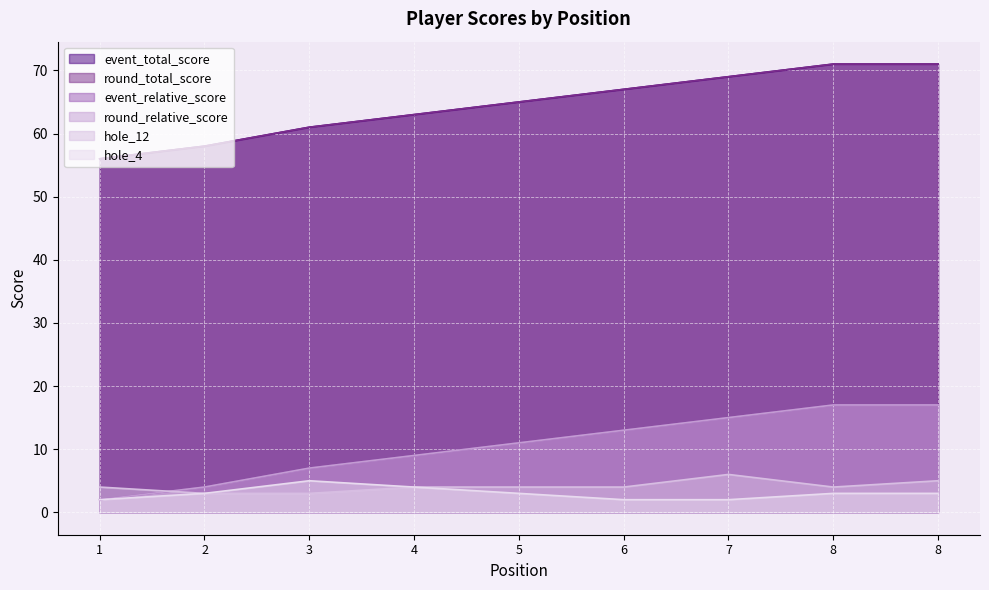

What is the sum of the round_relative_score values at 5 and 8?

28